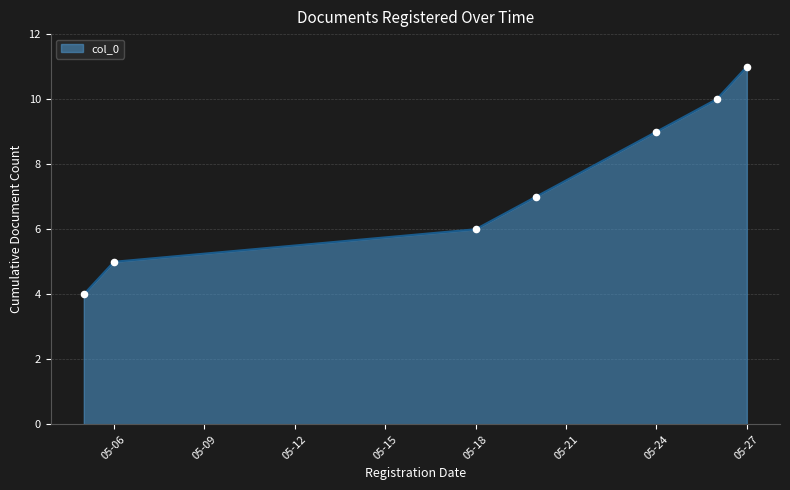

What is the maximum value shown in the chart?

11